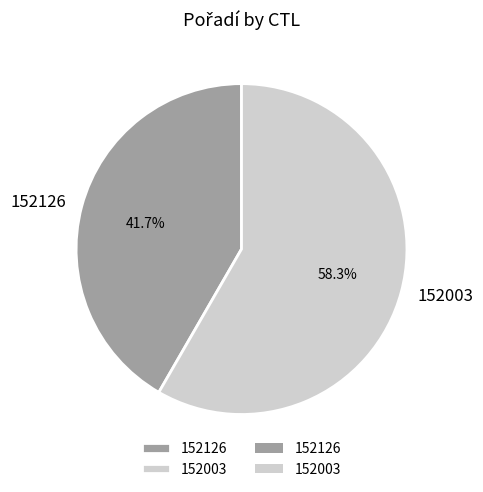

What percentage is the 152126 slice, to the nearest percent?

42%